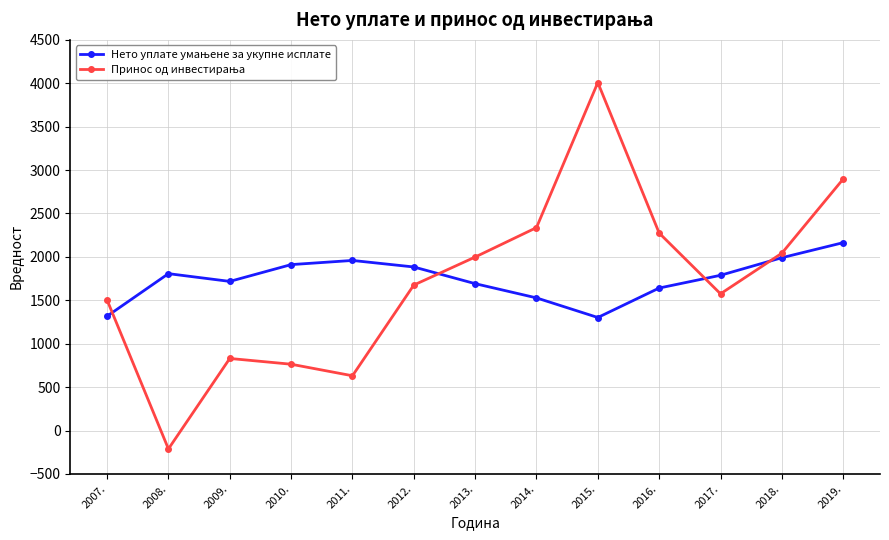

At which category is the sum across all series the highest?

2015.